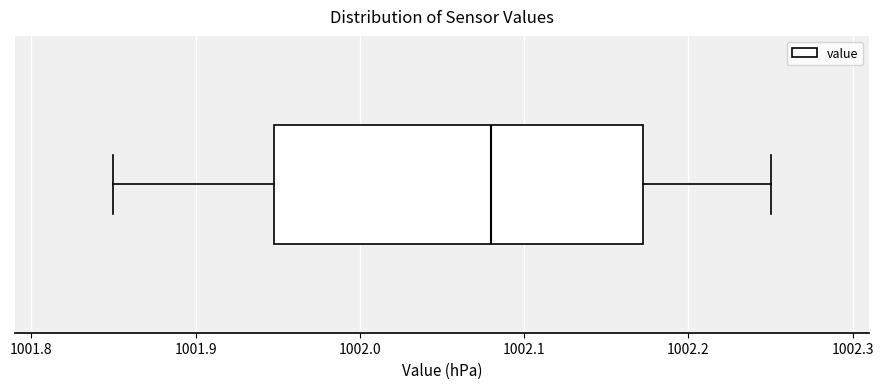

Transcribe this box plot: give where the median line is, the range the box spans, and where the two whiskers end, as read against the x-axis. The values are not printed on the chart, so give them approximately, as read against the axis.

median 1002.08, box 1001.95 to 1002.17, whiskers 1001.85 to 1002.25